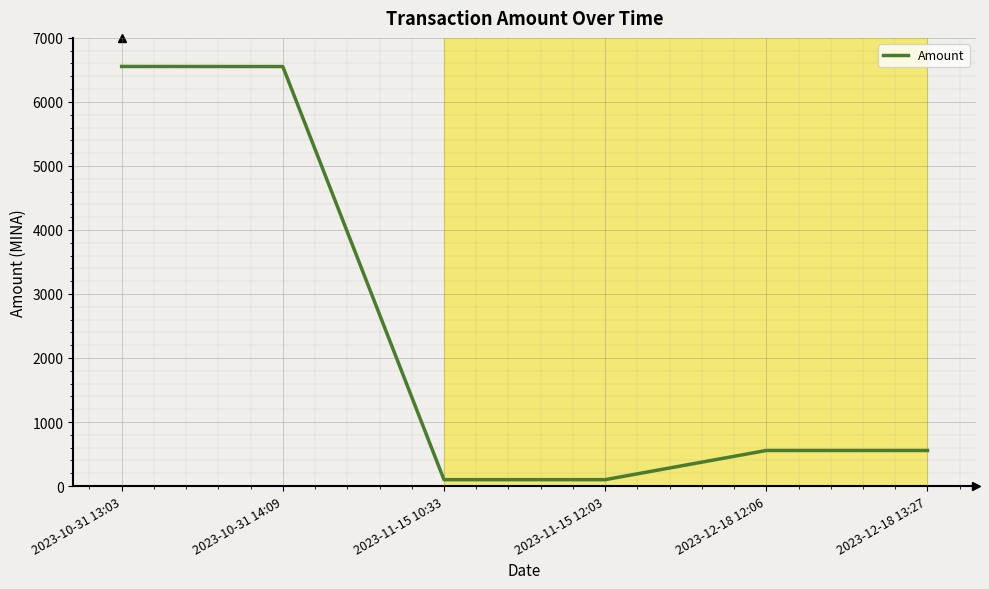

Is this an area chart (filled region under the line)?

No